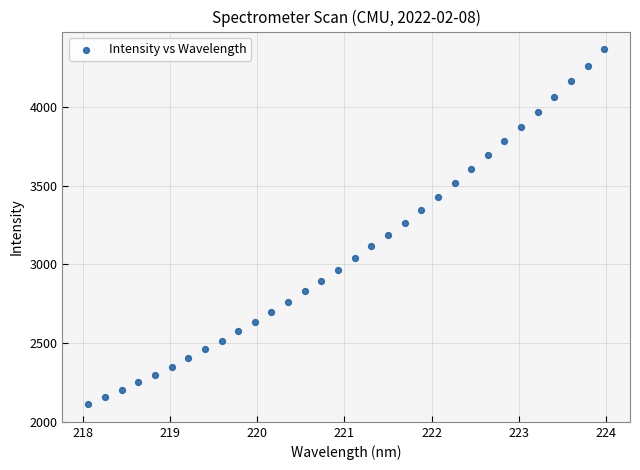

What is the range of Y values (max minus min)?

2255.1